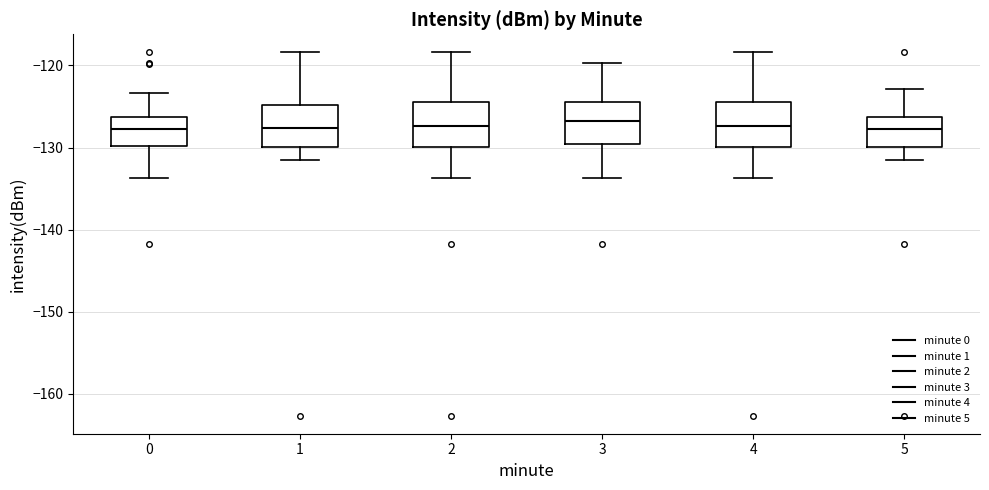

Where does the median line of the box at x = 2 sit on the y-axis? The values are not printed on the chart, so give them approximately, as read against the axis.

-127